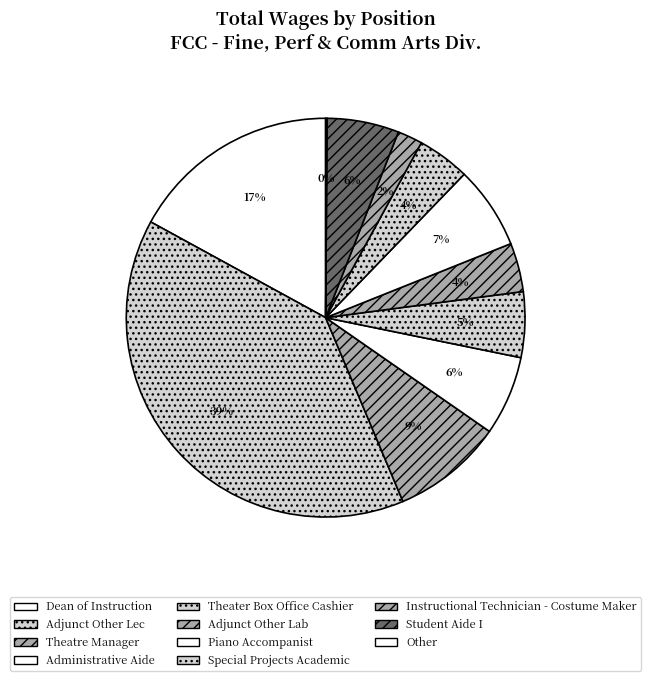

How much of the chart is everything except Special Projects Academic?

95.7%